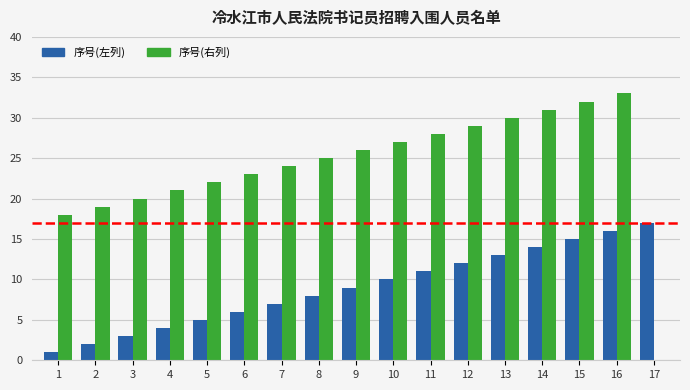

Which series changed the most between 6 and 16?

序号(左列)